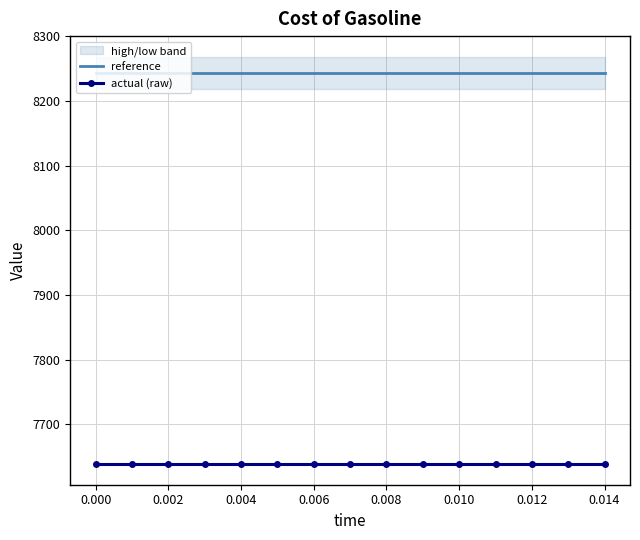

True or false: reference and actual (raw) intersect in this chart.

False